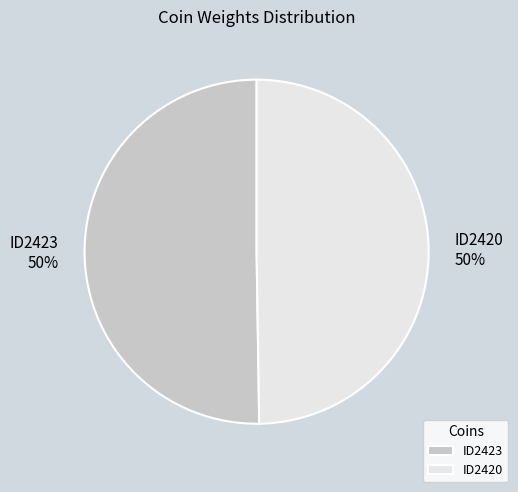

Approximately how many times larger is the value at ID2423 compared to ID2420?

1.0